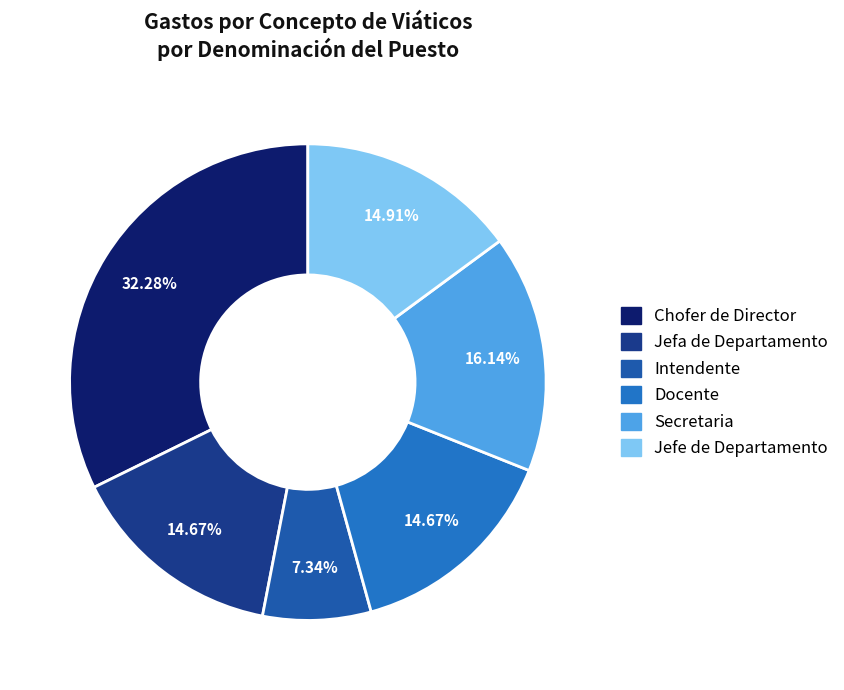

Which category has the smallest portion of the pie?

Intendente